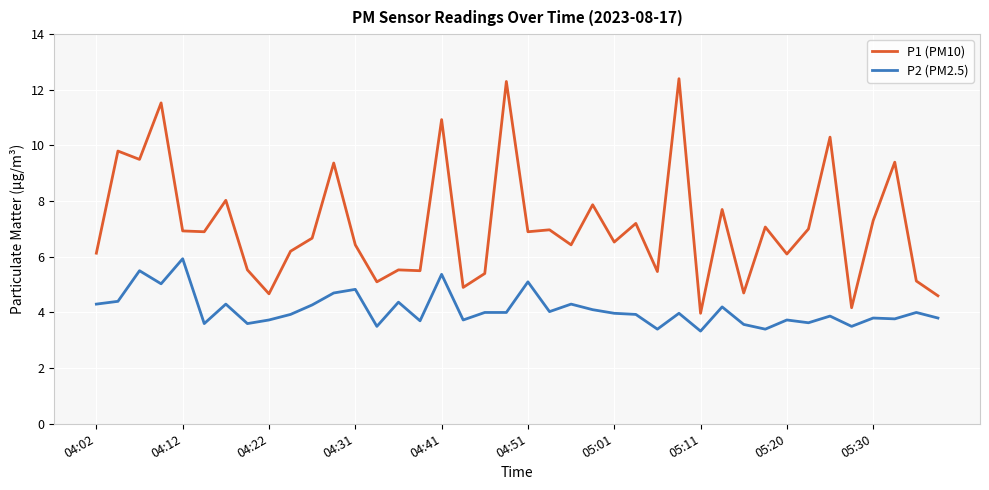

True or false: P1 (PM10) and P2 (PM2.5) cross at least once.

False